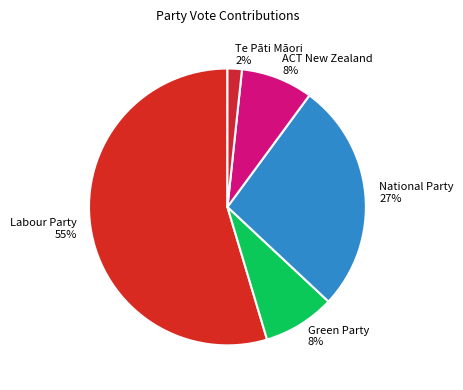

Is the sum of Te Pāti Māori and Green Party greater than half?

No